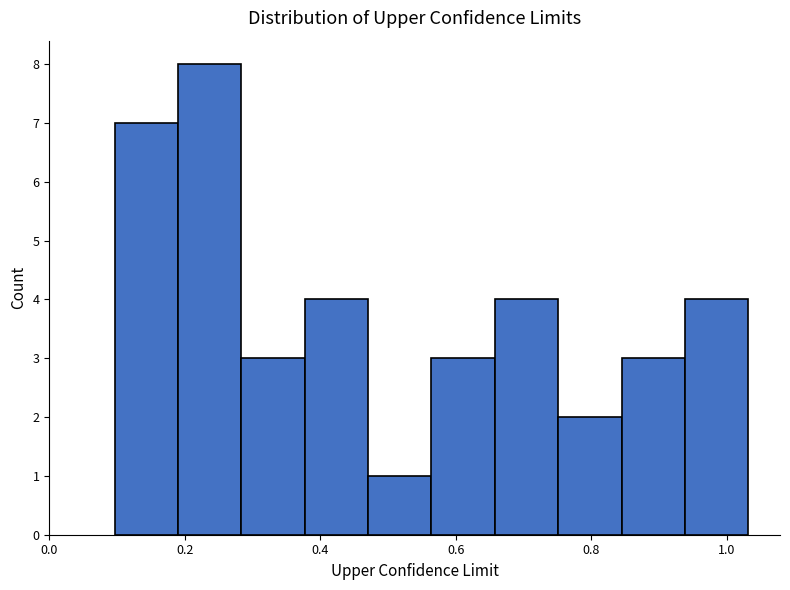

Reading left to right, transcribe this chart: for each bar, give the range it covers on the x-axis and its height. Neither the bar edges nor the heights are printed on the chart, so give them approximately, as read against the axes.

0.10 to 0.20: 7
0.20 to 0.28: 8
0.28 to 0.38: 3
0.38 to 0.48: 4
0.48 to 0.56: 1
0.56 to 0.66: 3
0.66 to 0.76: 4
0.76 to 0.84: 2
0.84 to 0.94: 3
0.94 to 1.04: 4